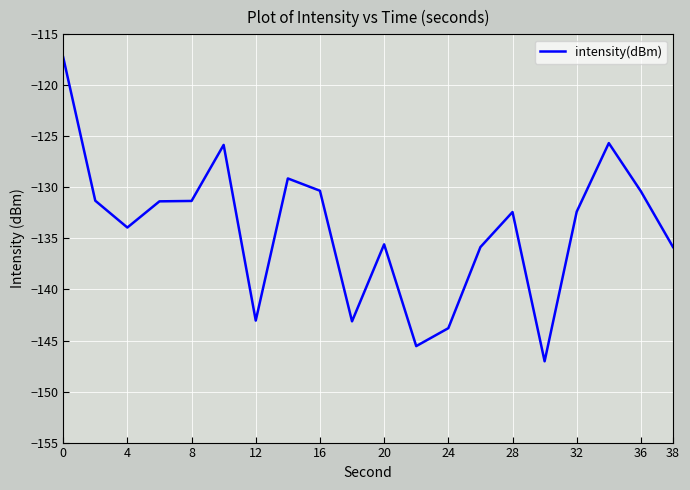

What is the difference between the maximum and minimum values?

29.8